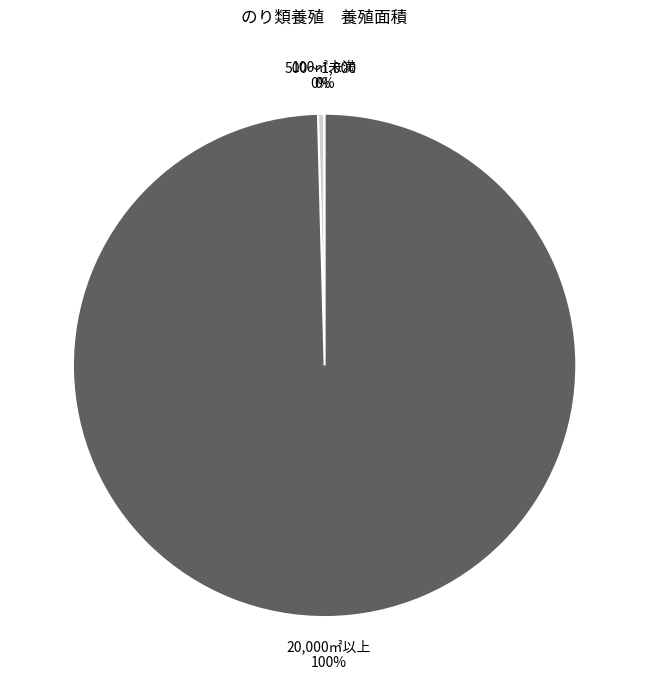

Combined, do 500～1,000 and 20,000㎡以上 account for over 50%?

Yes